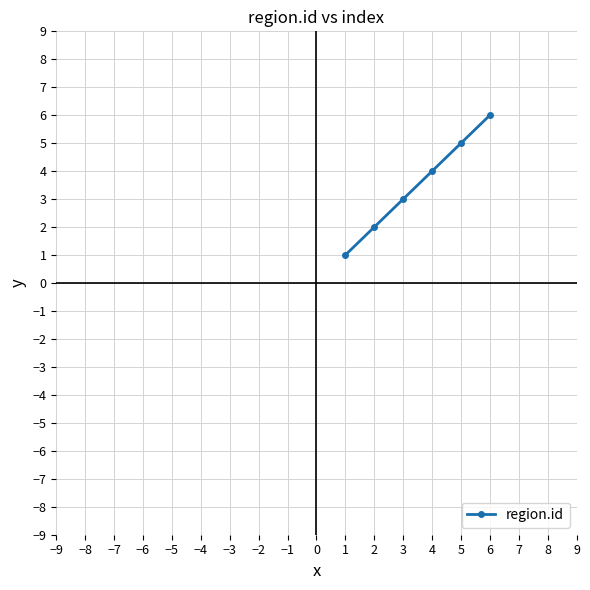

How many categories are shown in the chart?

6